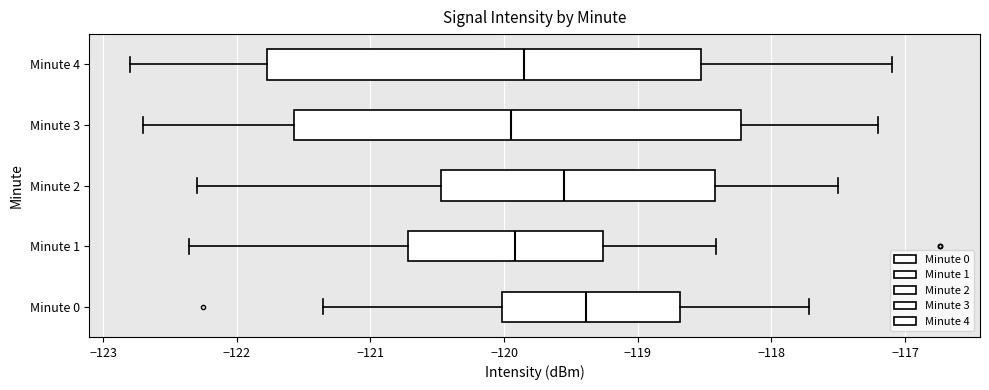

Which box's median line is the furthest to the right?

Minute 0